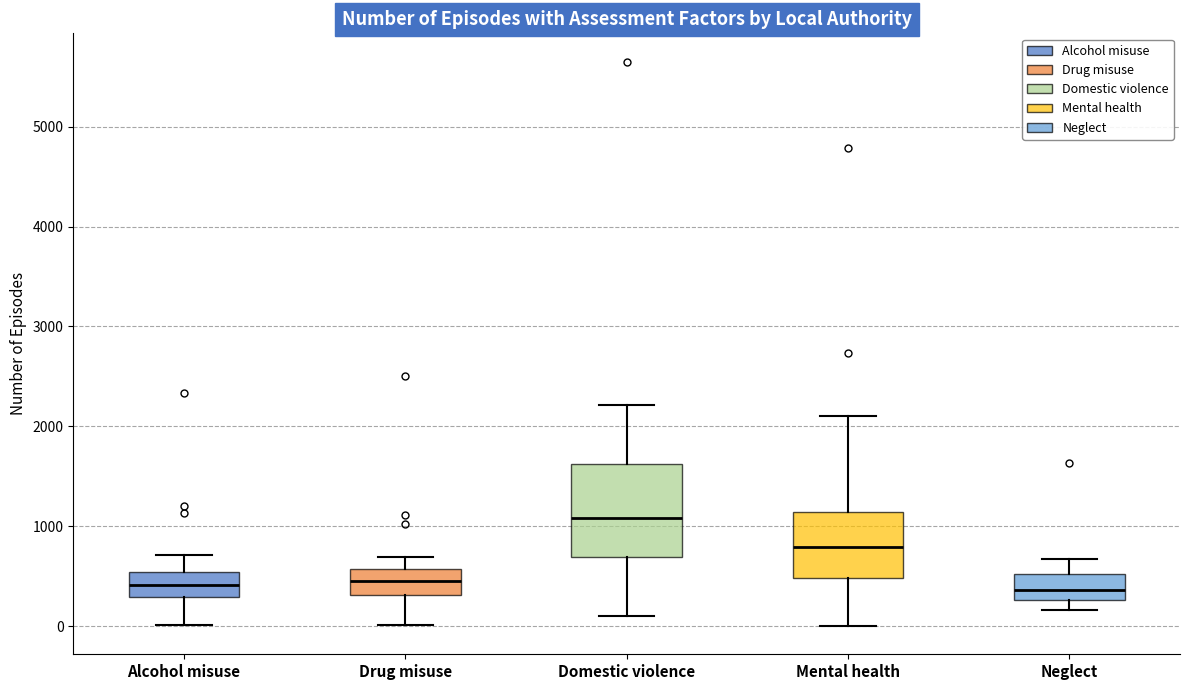

Reading left to right, read every box against the y-axis: the position of its median line, the range the box covers, and the ends of its whiskers. The values are not printed on the chart, so give them approximately, as read against the axis.

Alcohol misuse: median 400, box 300 to 500, whiskers 0 to 700
Drug misuse: median 500, box 300 to 600, whiskers 0 to 700
Domestic violence: median 1100, box 700 to 1600, whiskers 100 to 2200
Mental health: median 800, box 500 to 1100, whiskers 0 to 2100
Neglect: median 400, box 300 to 500, whiskers 200 to 700